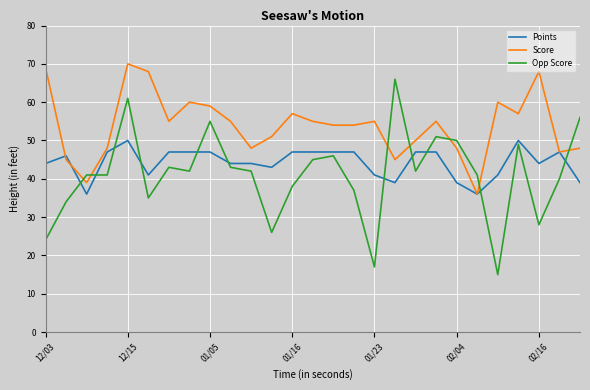

What is the maximum value for Points?

50